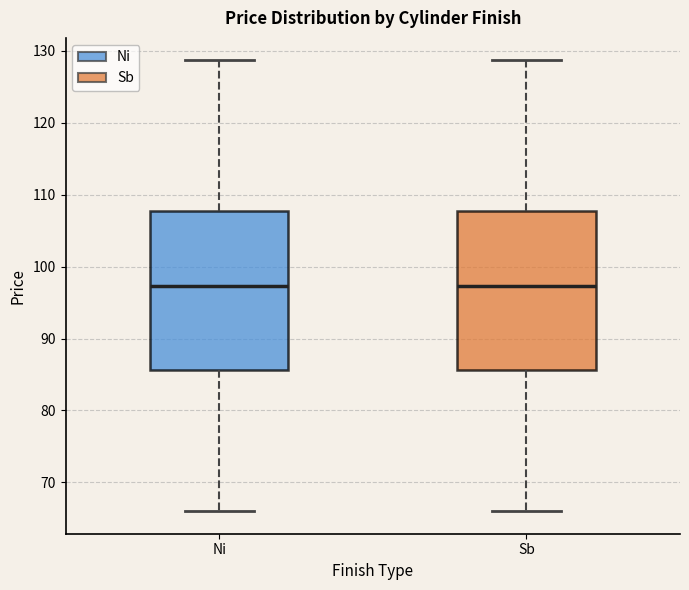

Where is the upper edge of the box for Ni on the y-axis? The values are not printed on the chart, so give them approximately, as read against the axis.

108